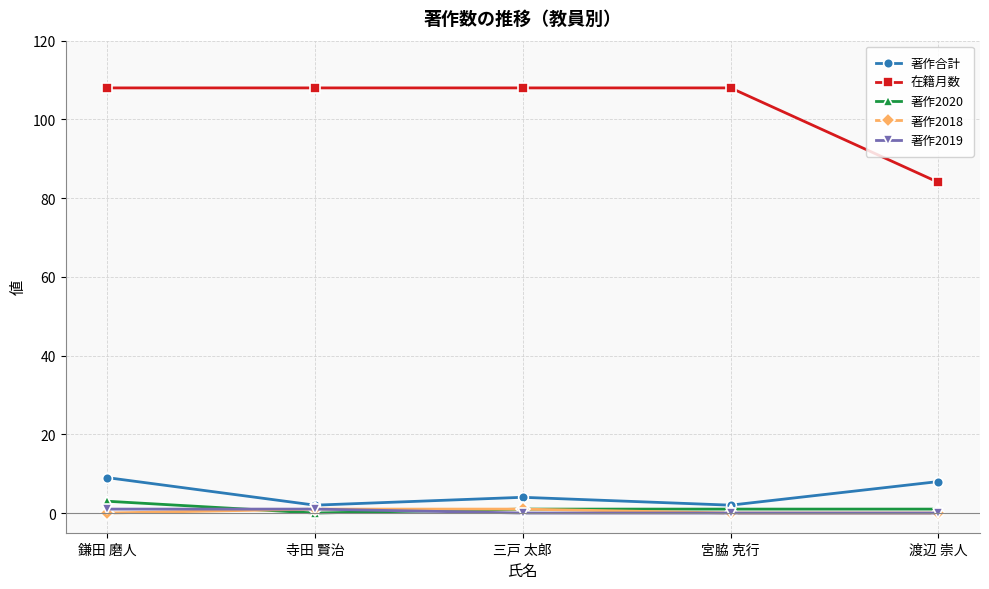

At how many categories does at least one series exceed 95?

4